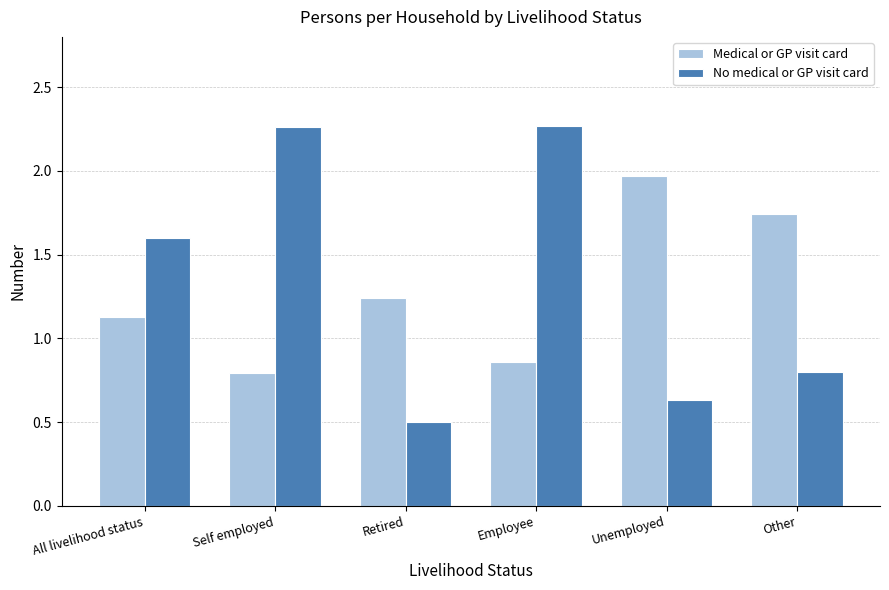

List the series in order of their overall mean, lowest first.

Medical or GP visit card, No medical or GP visit card